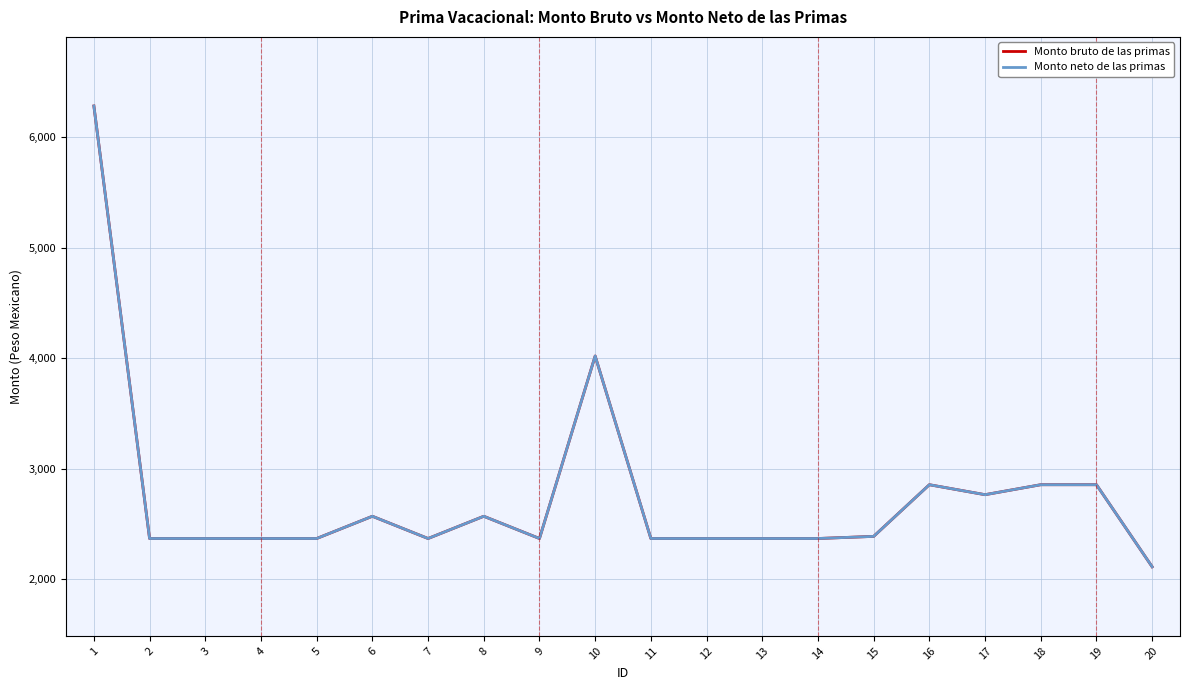

Does the chart have visible grid lines?

Yes